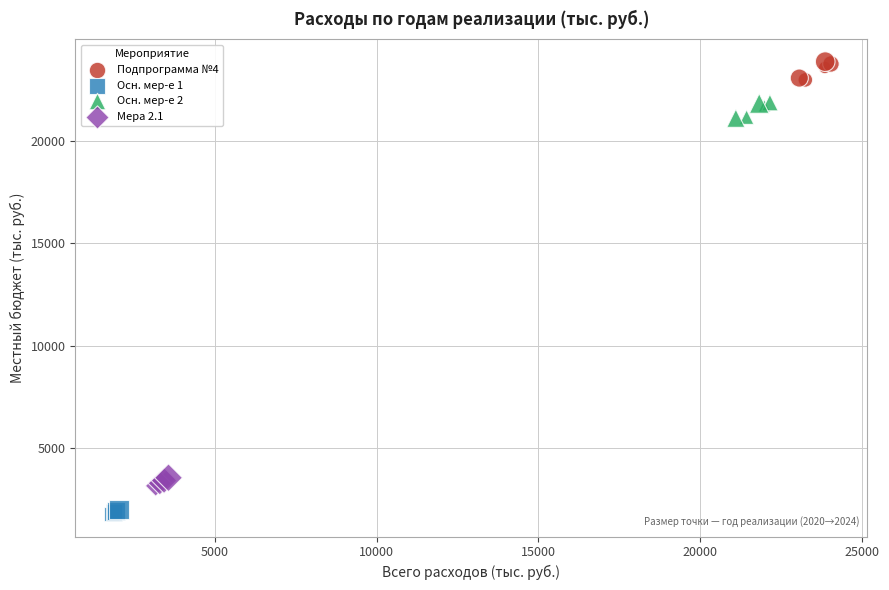

What are all the series names shown in the legend?

Подпрограмма №4, Осн. мер-е 1, Осн. мер-е 2, Мера 2.1